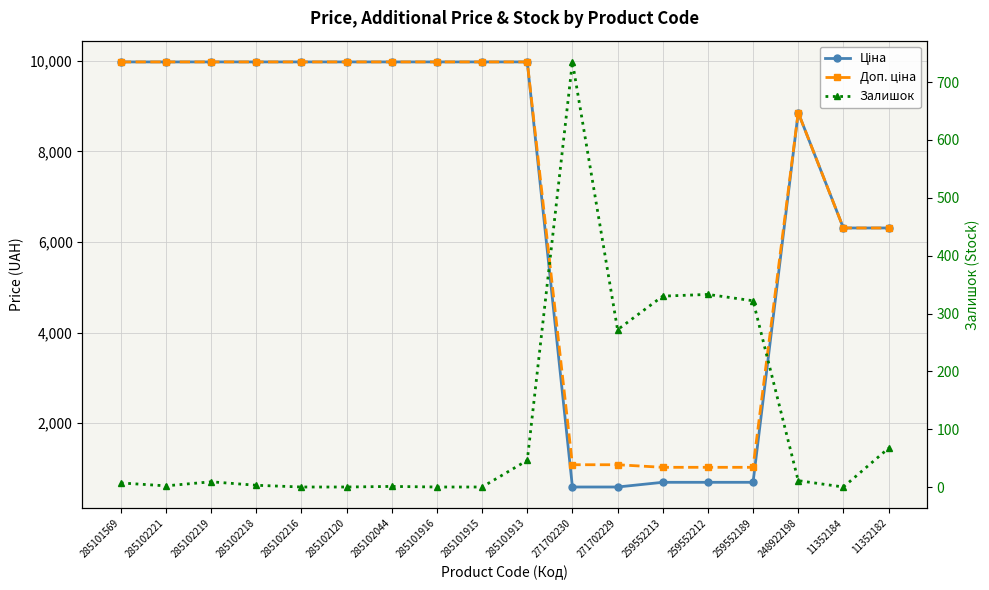

Which series has the largest total across all categories?

Доп. ціна